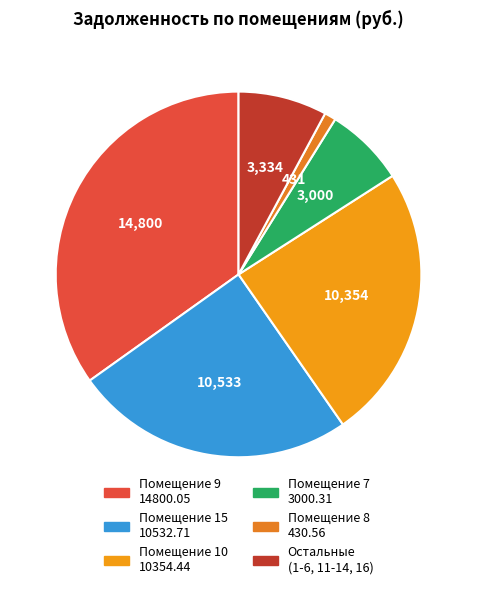

Count the number of slices in the pie.

6